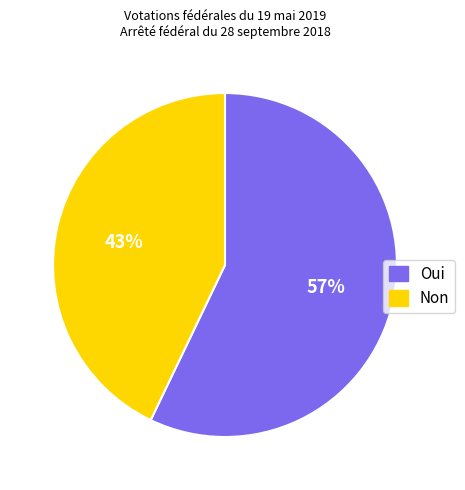

What is the smallest slice in the pie chart?

Non